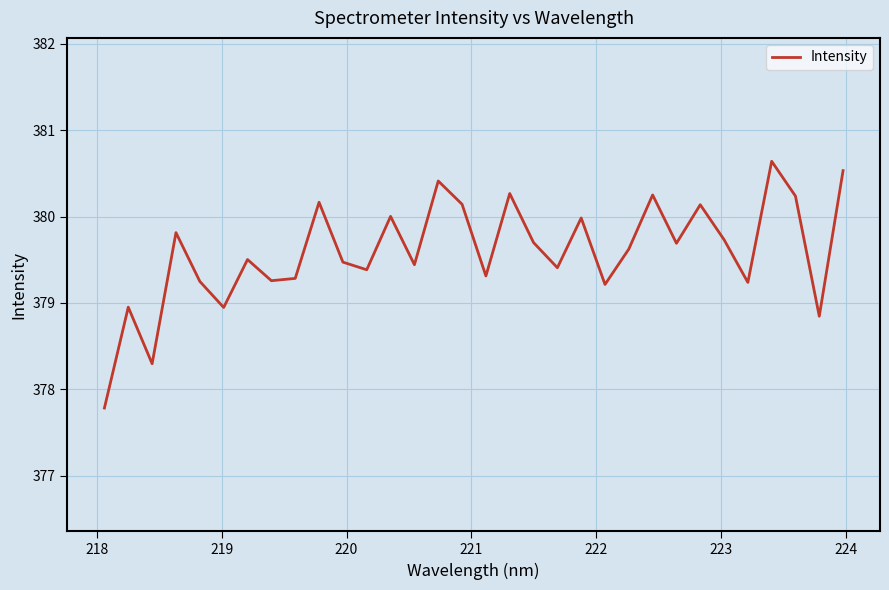

How many interior local valleys (lower than both neighbors) does the data have?

11